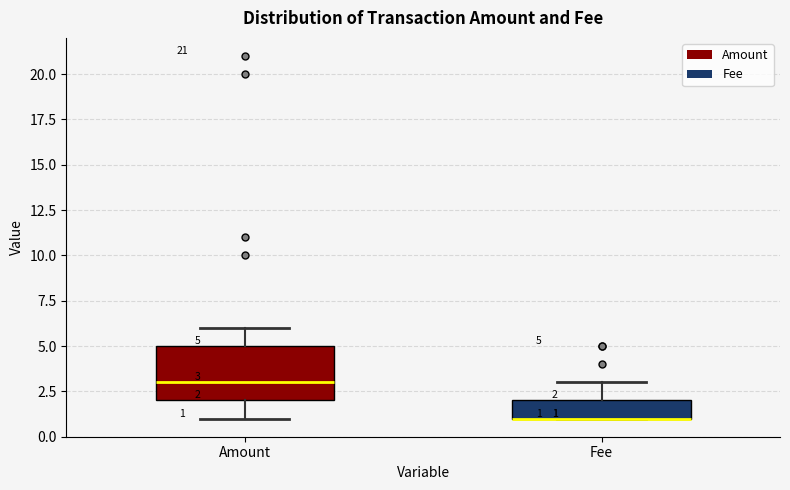

Comparing the boxes themselves (not the whiskers), which one is the tallest?

Amount